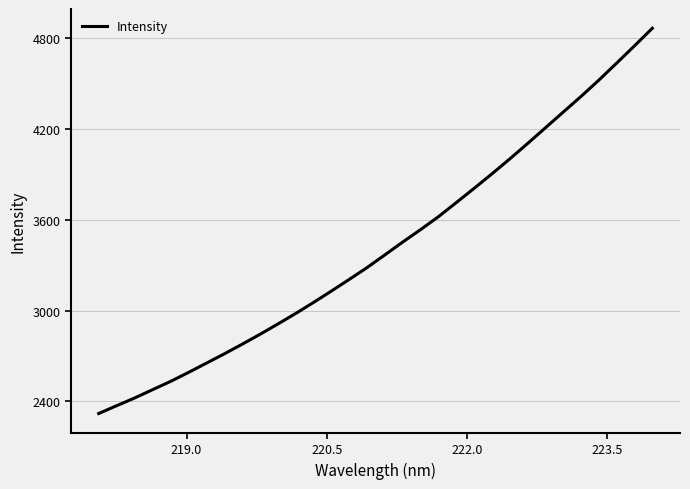

What is the smallest value displayed?

2319.6